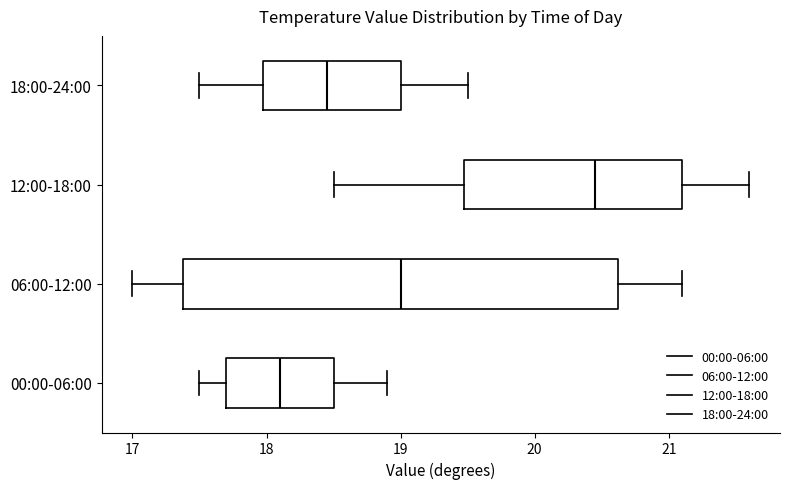

Which box's median line is the furthest to the right?

12:00-18:00